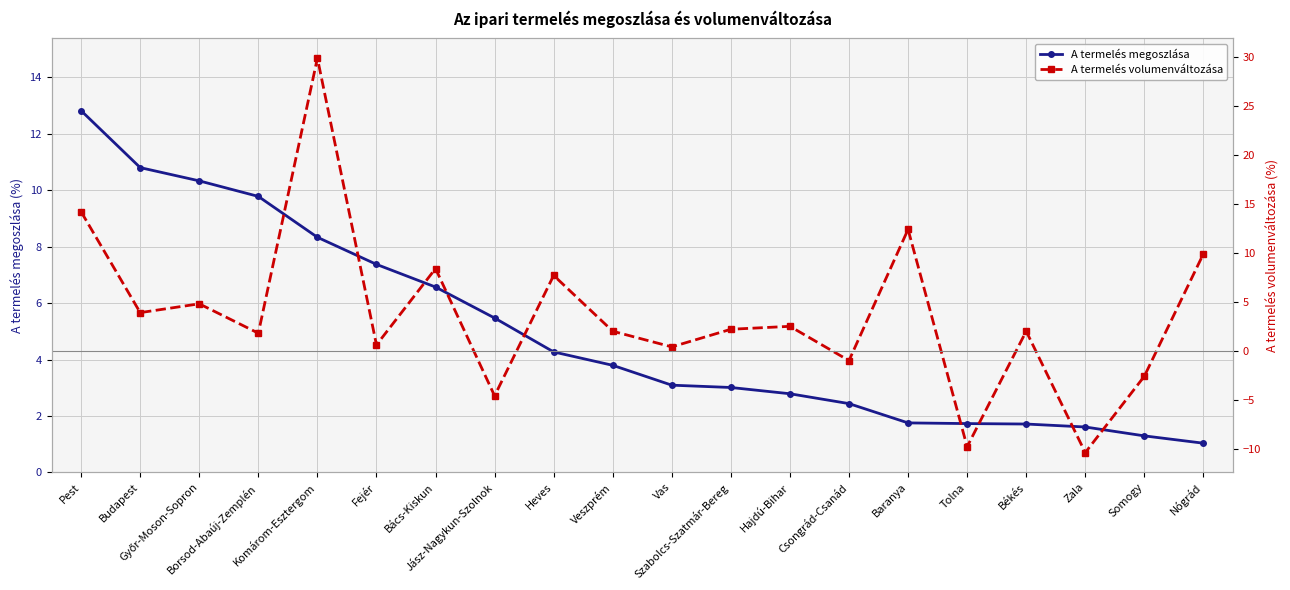

How many lines are shown in the chart?

2